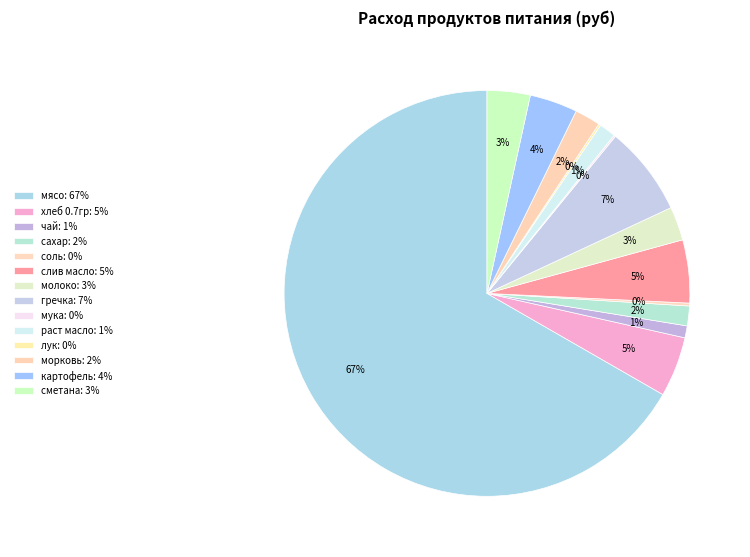

To the nearest percent, what is the average slice percentage?

7%